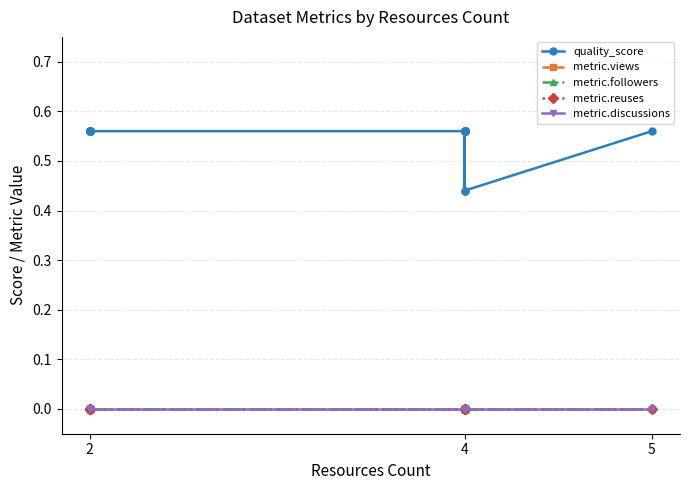

Which series has the largest total across all categories?

quality_score